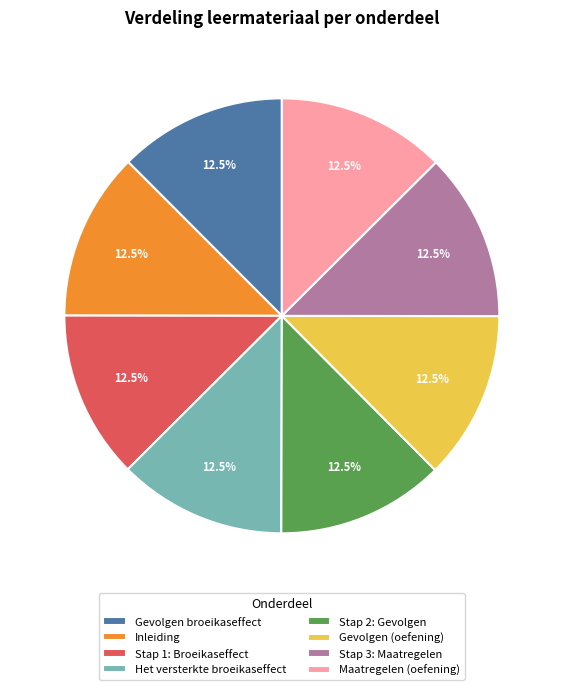

Does Stap 3: Maatregelen account for over 50% of the chart?

No